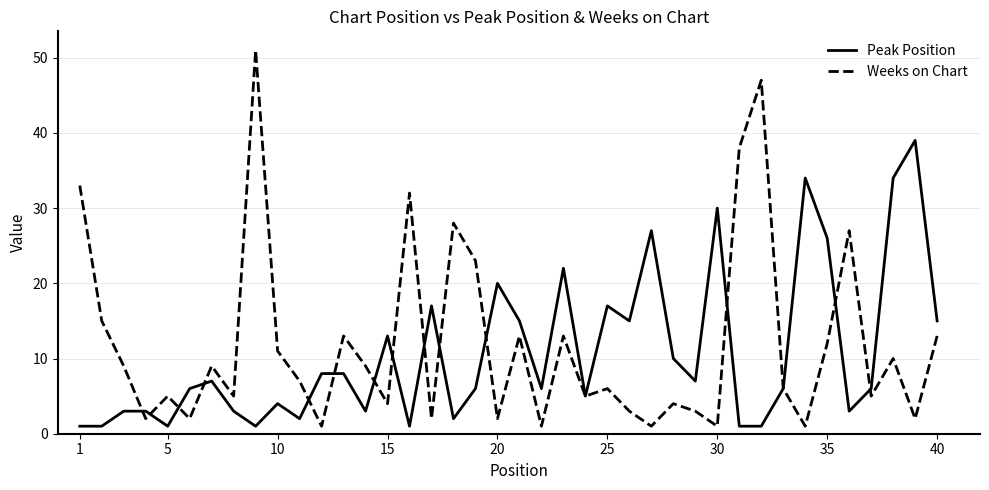

Which series has the largest total across all categories?

Weeks on Chart